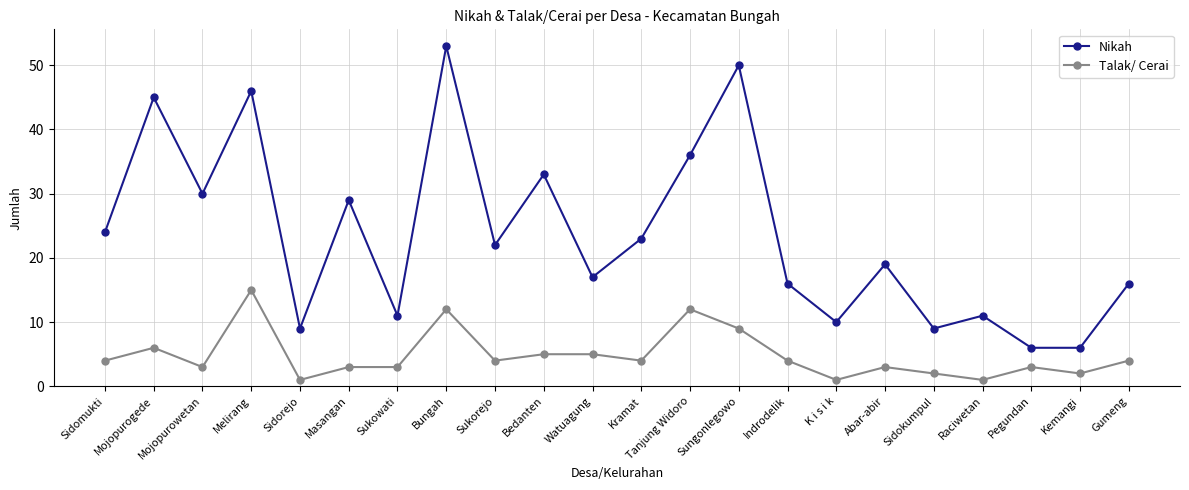

What is the average value of the Talak/ Cerai series?

5